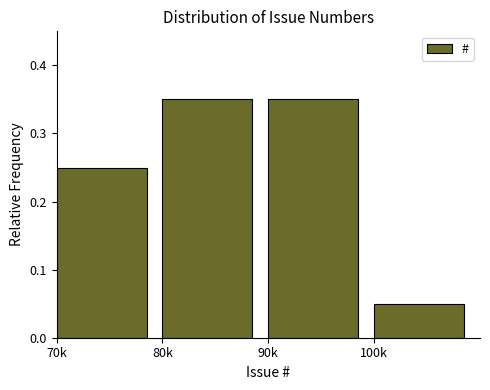

At which label is the value closest to 0?

100k